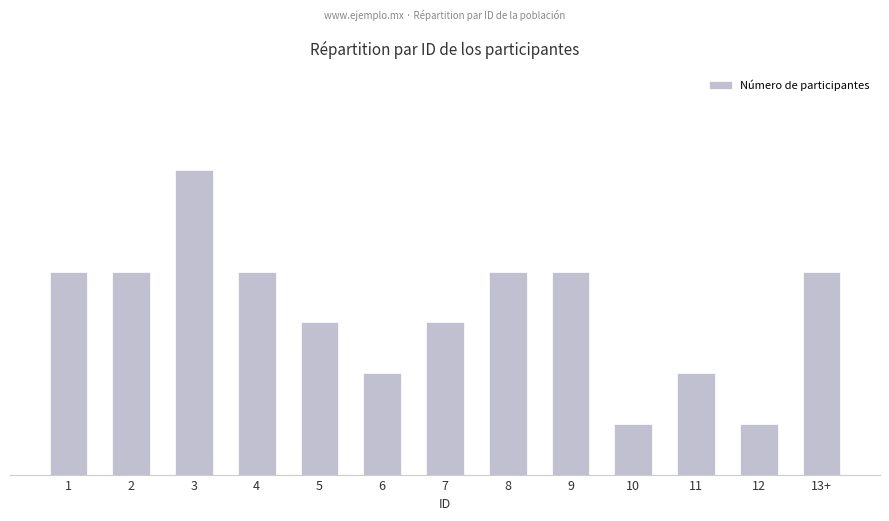

Which label corresponds to the smallest value in the chart?

10